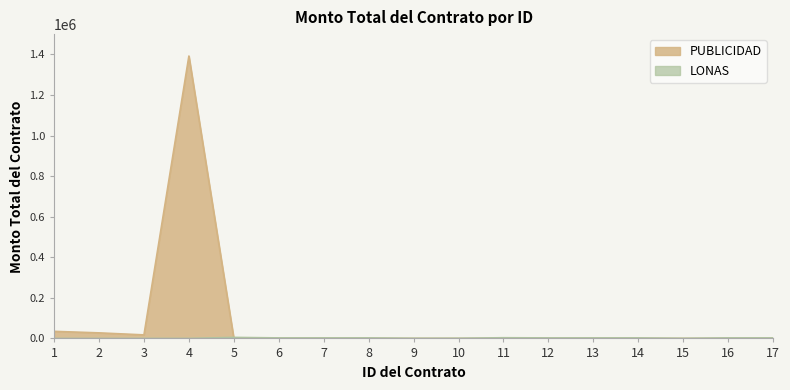

How many interior local peaks does the LONAS series have?

2